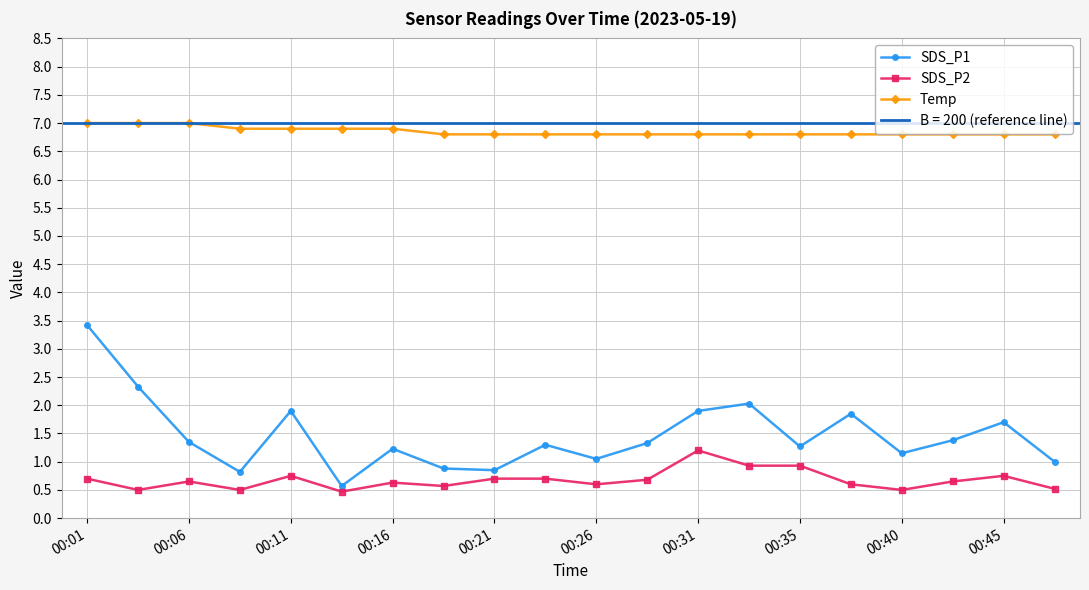

Which series has the largest range (max minus min)?

SDS_P1